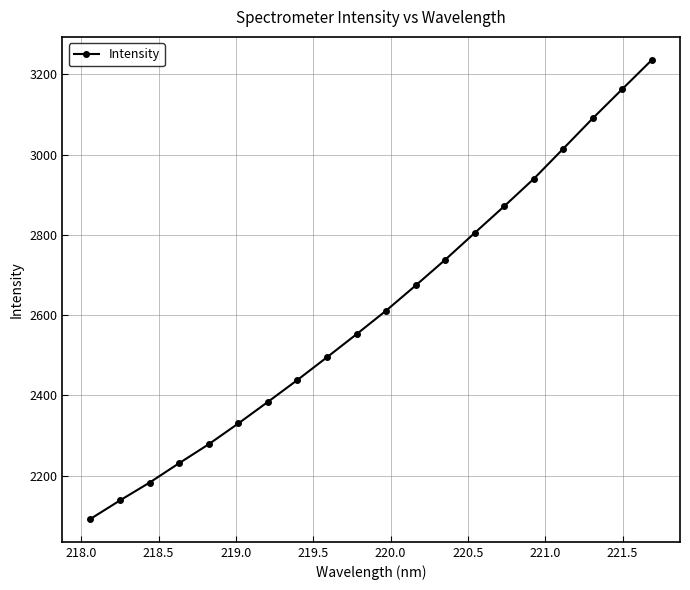

What is the minimum value shown in the chart?

2092.1